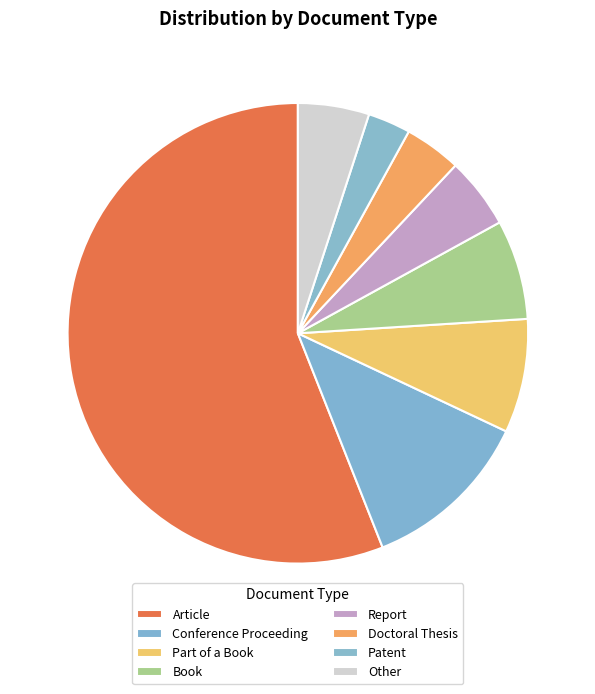

What is the majority slice?

Article